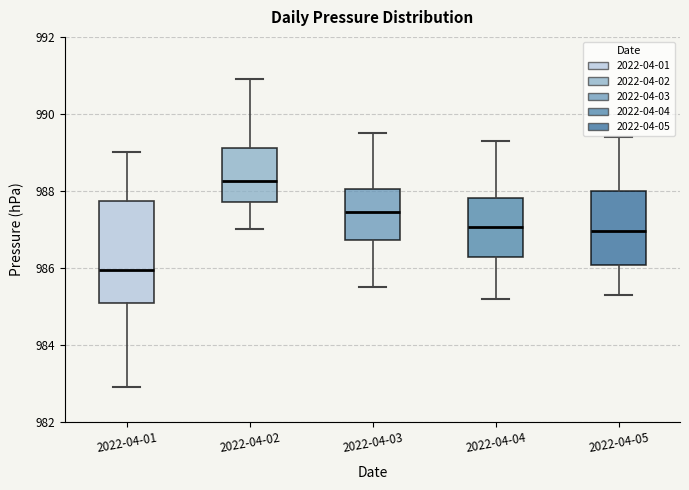

Reading left to right, transcribe this box plot: for each box, give where its median line is, the range the box spans, and where its two whiskers end, as read against the y-axis. The values are not printed on the chart, so give them approximately, as read against the axis.

2022-04-01: median 986.0, box 985.0 to 987.8, whiskers 983.0 to 989.0
2022-04-02: median 988.2, box 987.8 to 989.2, whiskers 987.0 to 991.0
2022-04-03: median 987.4, box 986.8 to 988.0, whiskers 985.6 to 989.6
2022-04-04: median 987.0, box 986.2 to 987.8, whiskers 985.2 to 989.4
2022-04-05: median 987.0, box 986.0 to 988.0, whiskers 985.4 to 989.4